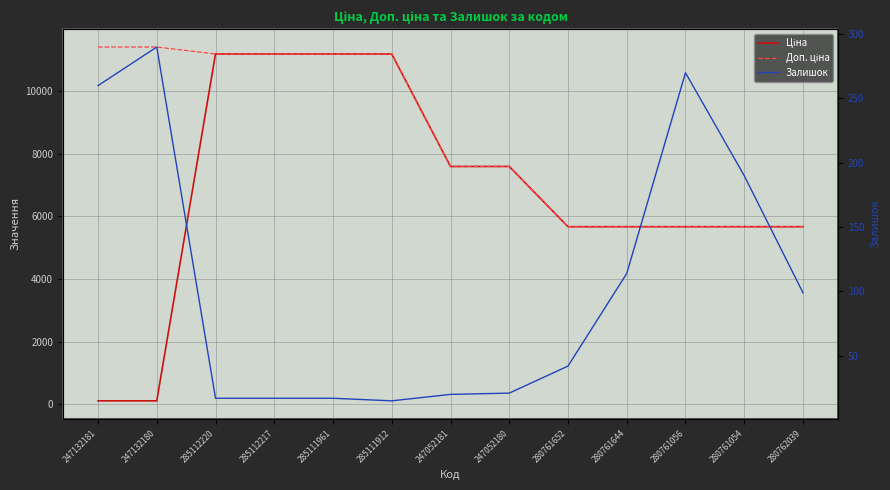

What are all the series names shown in the legend?

Ціна, Доп. ціна, Залишок